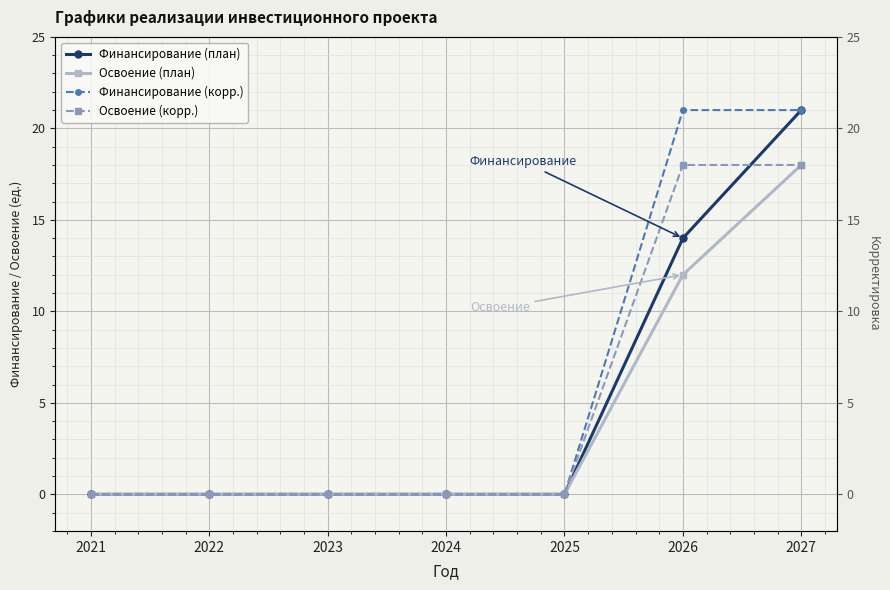

What is the sum of all Освоение (план) values?

30